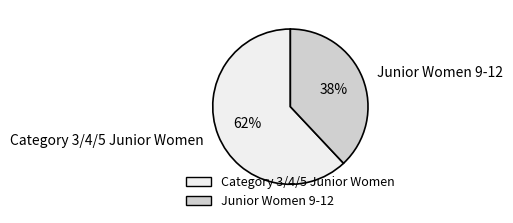

What is the smallest slice in the pie chart?

Junior Women 9-12